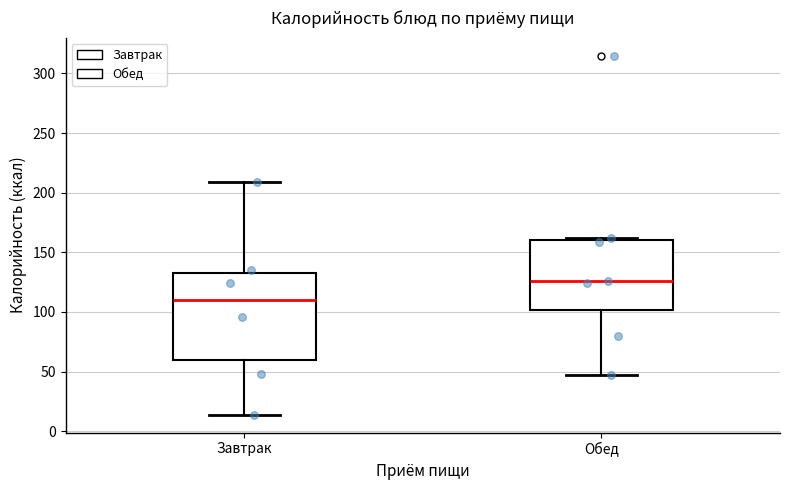

Where is the lower edge of the box for Обед on the y-axis? The values are not printed on the chart, so give them approximately, as read against the axis.

100